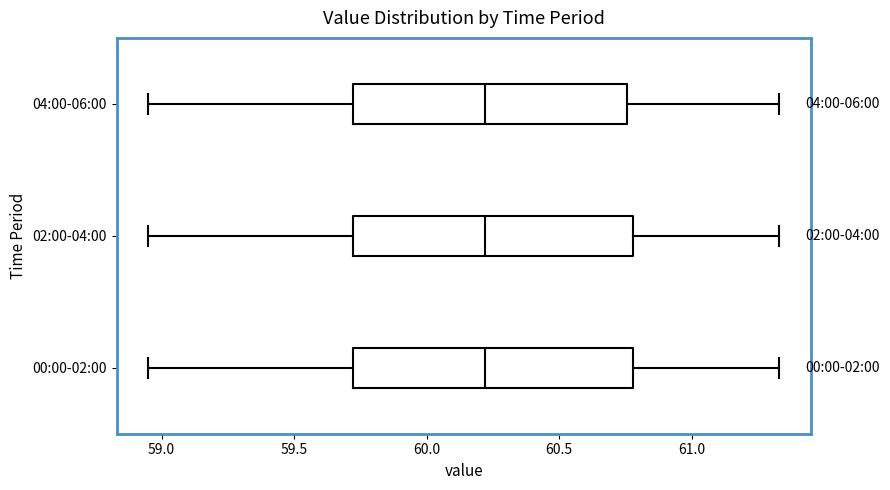

Reading bottom to top, transcribe this box plot: for each box, give where its median line is, the range the box spans, and where its two whiskers end, as read against the x-axis. The values are not printed on the chart, so give them approximately, as read against the axis.

00:00-02:00: median 60.20, box 59.70 to 60.80, whiskers 58.95 to 61.35
02:00-04:00: median 60.20, box 59.70 to 60.80, whiskers 58.95 to 61.35
04:00-06:00: median 60.20, box 59.70 to 60.75, whiskers 58.95 to 61.35